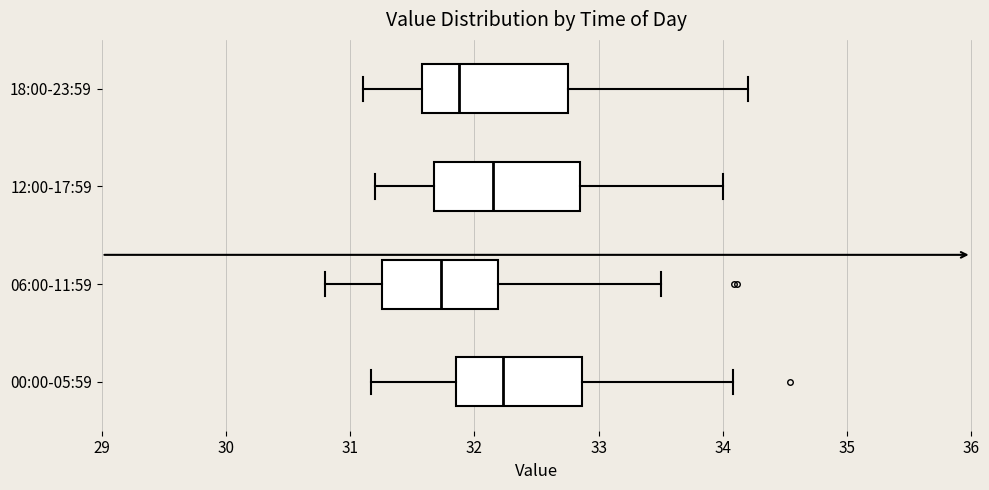

Which box has the furthest to the left median line?

06:00-11:59